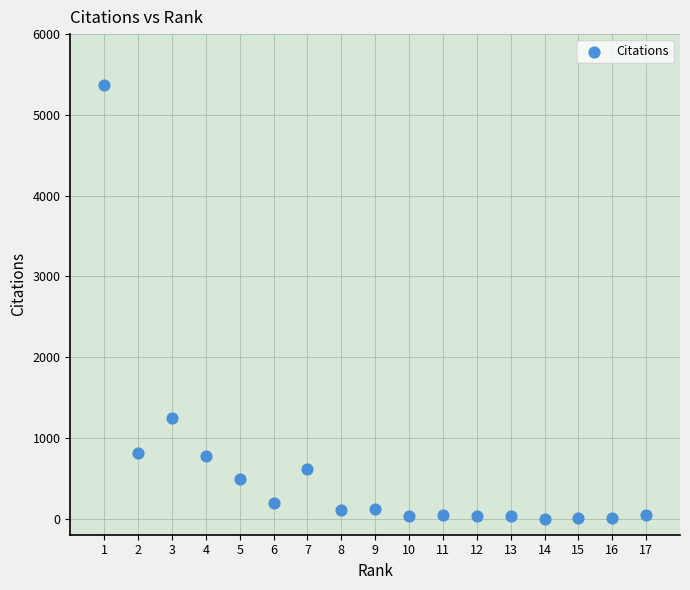

What is the range of Y values (max minus min)?

5369